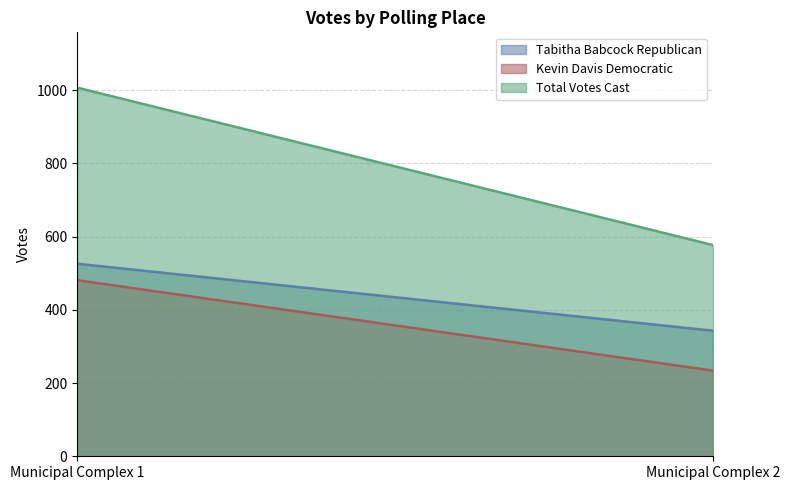

Is it true that Tabitha Babcock Republican equals 565 at Municipal Complex 2?

False